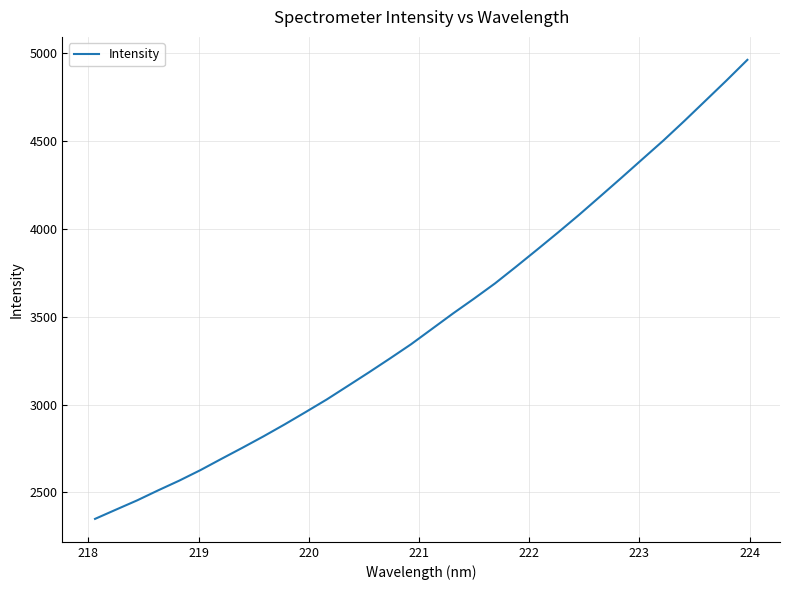

What is the maximum value shown in the chart?

4962.3